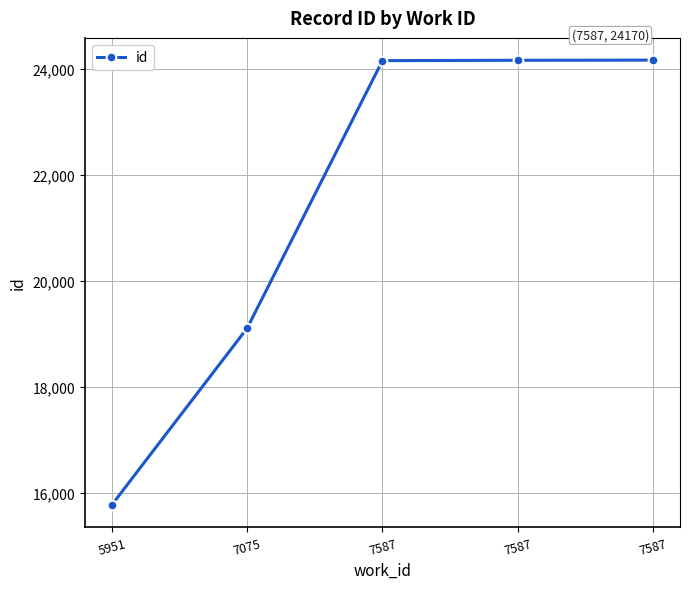

The value at 5951 is 15780. True or false?

True